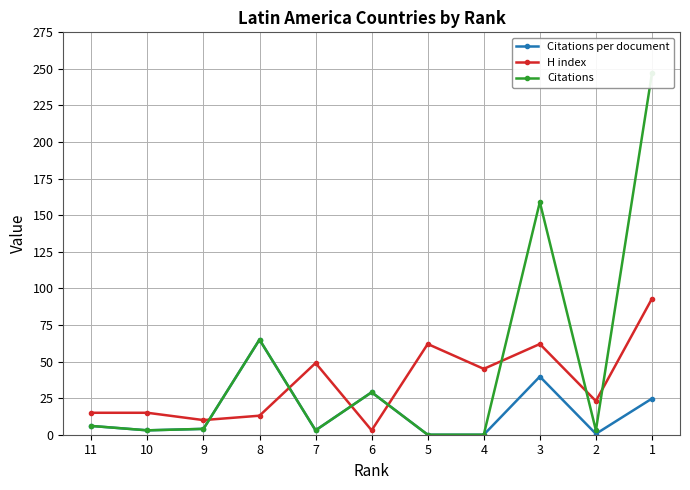

What value does the H index series have at 11?

15.0